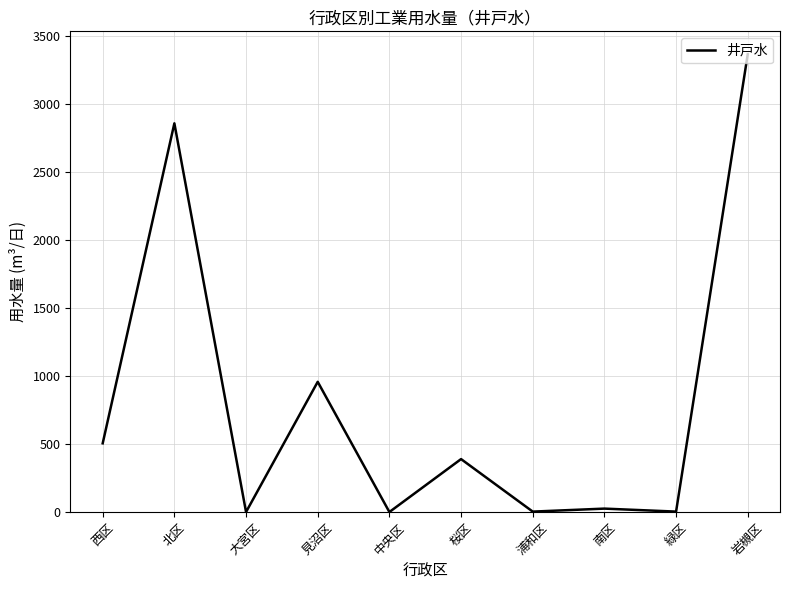

Which label corresponds to the largest value in the chart?

岩槻区